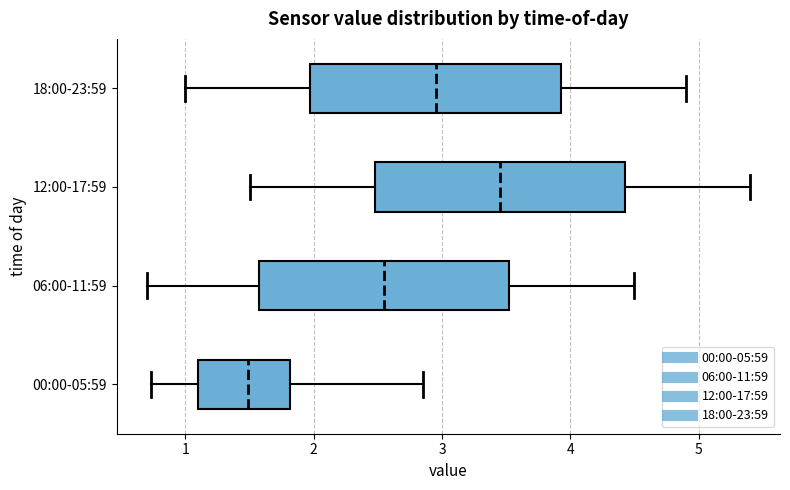

Reading bottom to top, read every box against the x-axis: the position of its median line, the range the box covers, and the ends of its whiskers. The values are not printed on the chart, so give them approximately, as read against the axis.

00:00-05:59: median 1.5, box 1.1 to 1.8, whiskers 0.7 to 2.9
06:00-11:59: median 2.6, box 1.6 to 3.5, whiskers 0.7 to 4.5
12:00-17:59: median 3.5, box 2.5 to 4.4, whiskers 1.5 to 5.4
18:00-23:59: median 3.0, box 2.0 to 3.9, whiskers 1.0 to 4.9